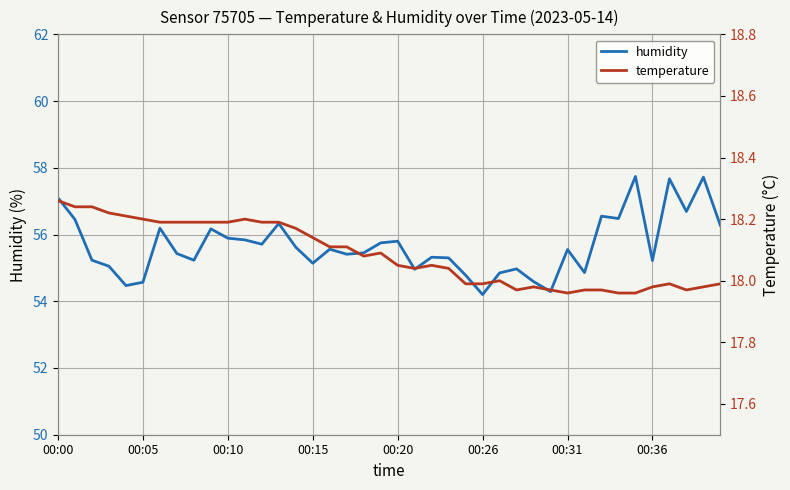

In temperature, how many points are lower than both neighbors (excluding endpoints)?

5